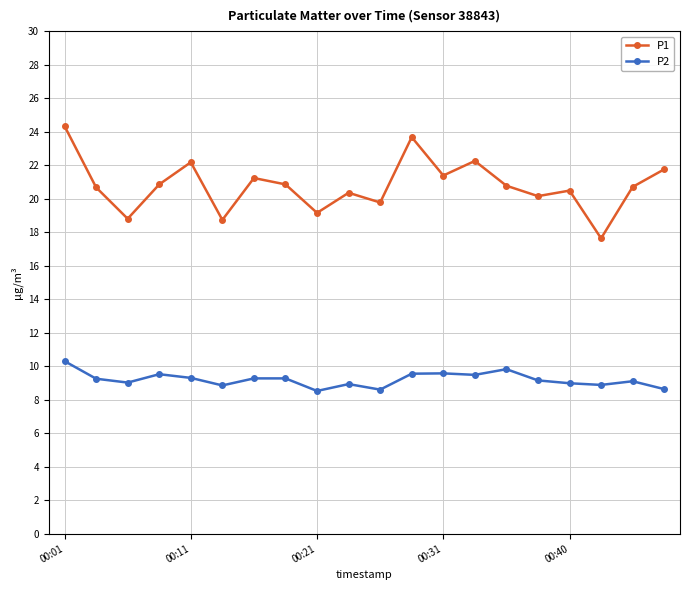

At how many categories does at least one series exceed 17?

20